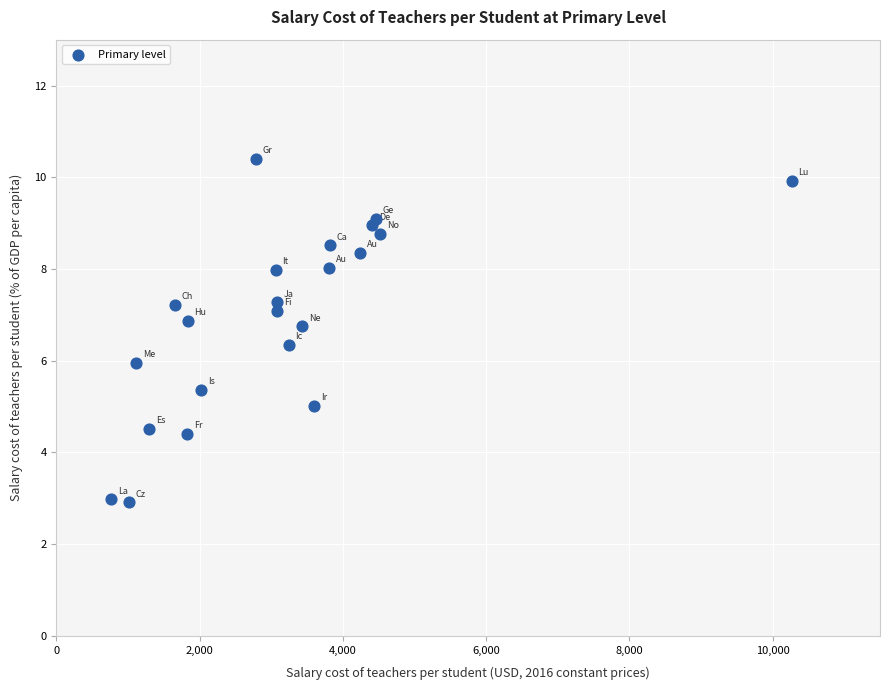

What is the range of Y values (max minus min)?

7.5